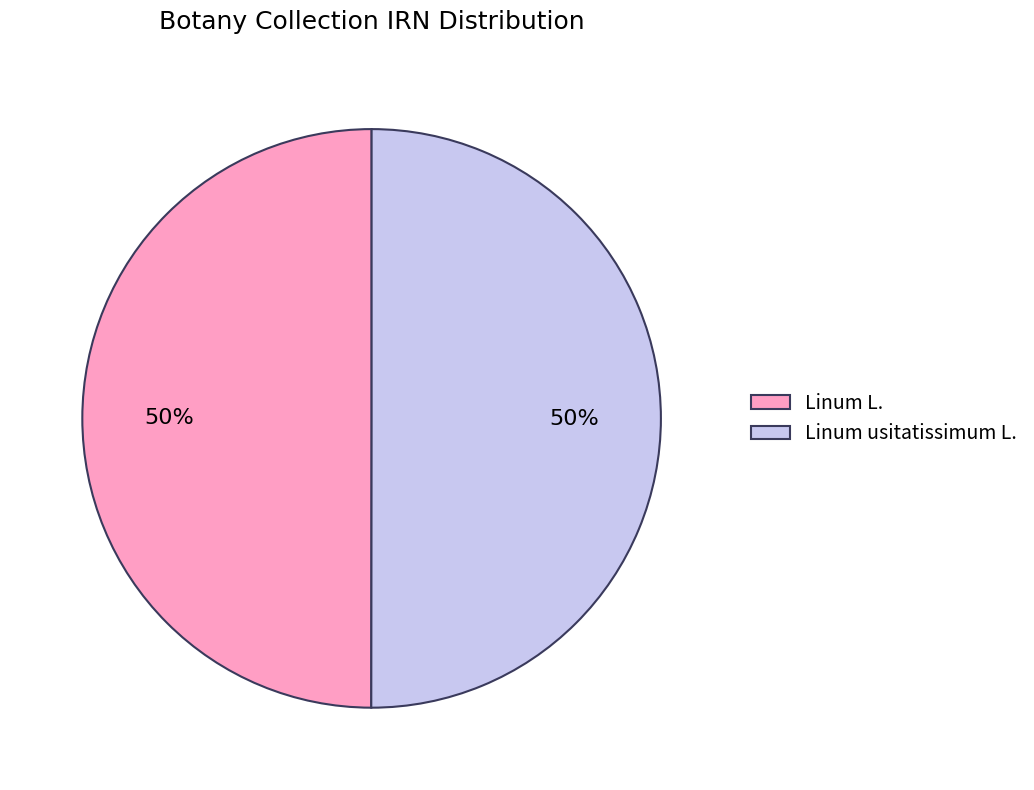

What is the ratio of the value at Linum L. to the value at Linum usitatissimum L.?

1.0